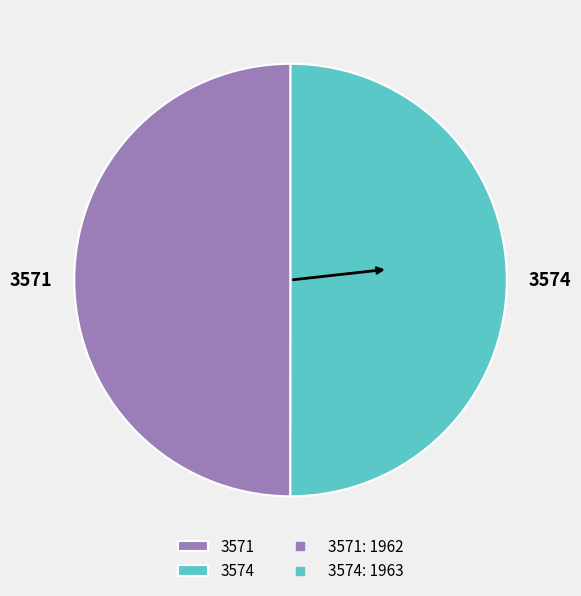

True or false: 3574 accounts for 43% of the total.

False